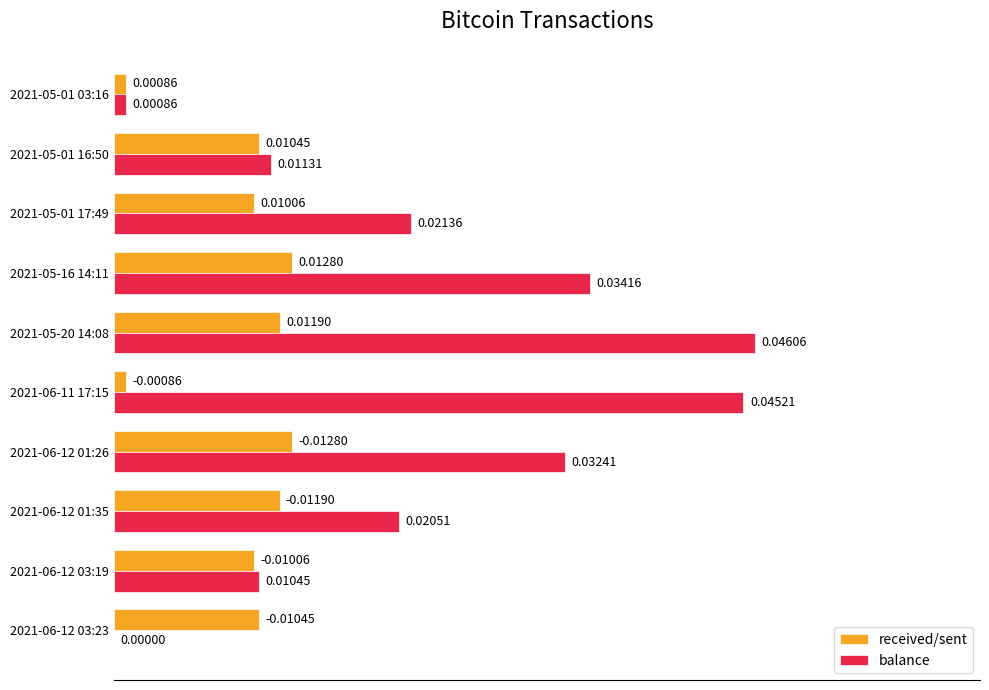

Between 2021-06-12 01:35 and 2021-05-16 14:11, which series saw the biggest shift?

balance